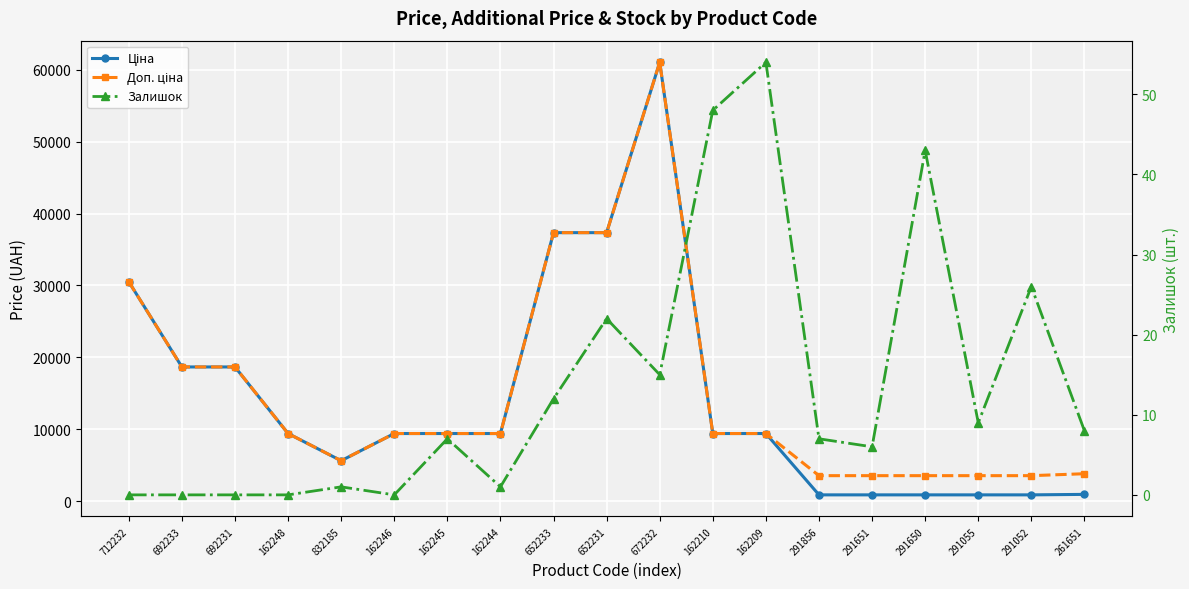

Which series changed the most between 692231 and 261651?

Ціна